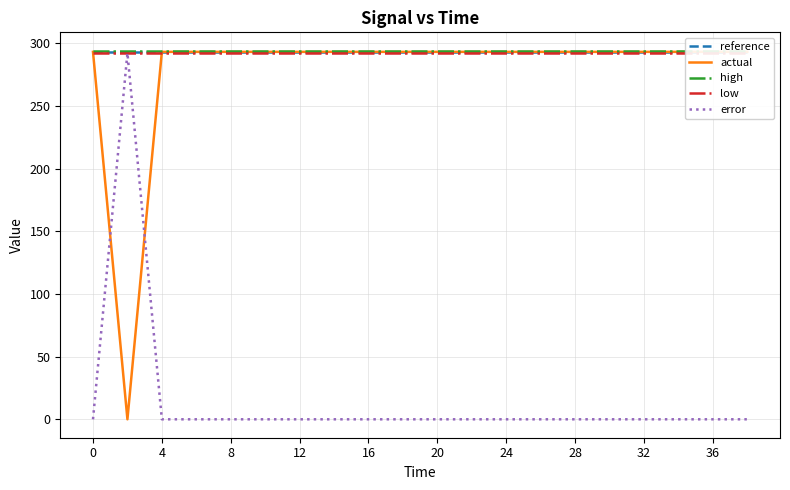

Is it true that error equals 114.6 at 36?

False